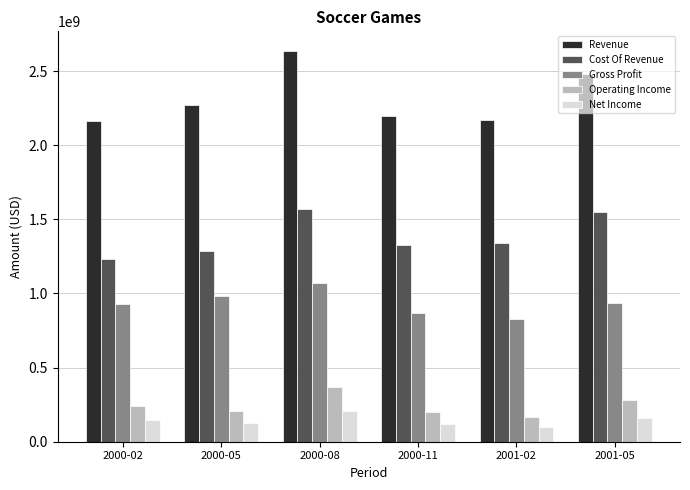

What is the difference between the highest and lowest values at 2000-02?

2016300000